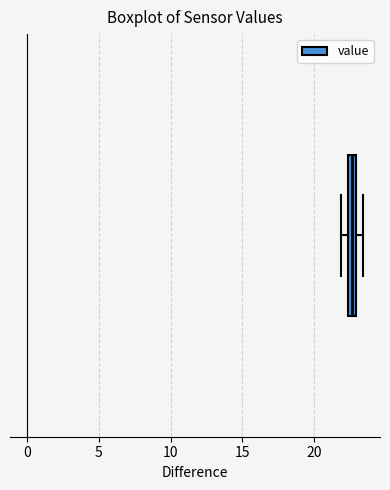

Where is the left edge of the box on the x-axis? The values are not printed on the chart, so give them approximately, as read against the axis.

22.5